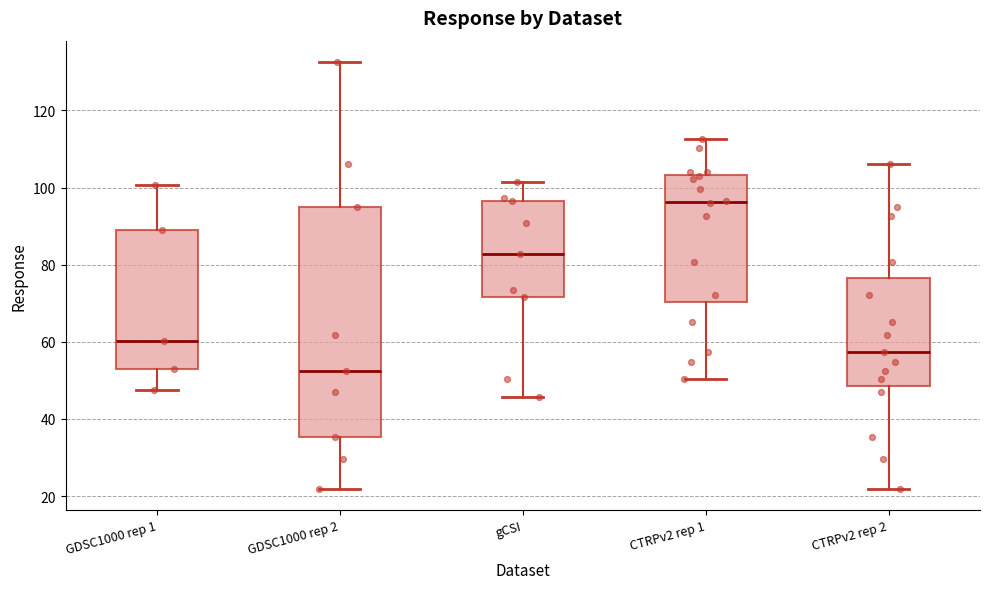

Reading left to right, read every box against the y-axis: the position of its median line, the range the box covers, and the ends of its whiskers. The values are not printed on the chart, so give them approximately, as read against the axis.

GDSC1000 rep 1: median 60, box 52 to 90, whiskers 48 to 100
GDSC1000 rep 2: median 52, box 36 to 94, whiskers 22 to 132
gCSI: median 82, box 72 to 96, whiskers 46 to 102
CTRPv2 rep 1: median 96, box 70 to 104, whiskers 50 to 112
CTRPv2 rep 2: median 58, box 48 to 76, whiskers 22 to 106